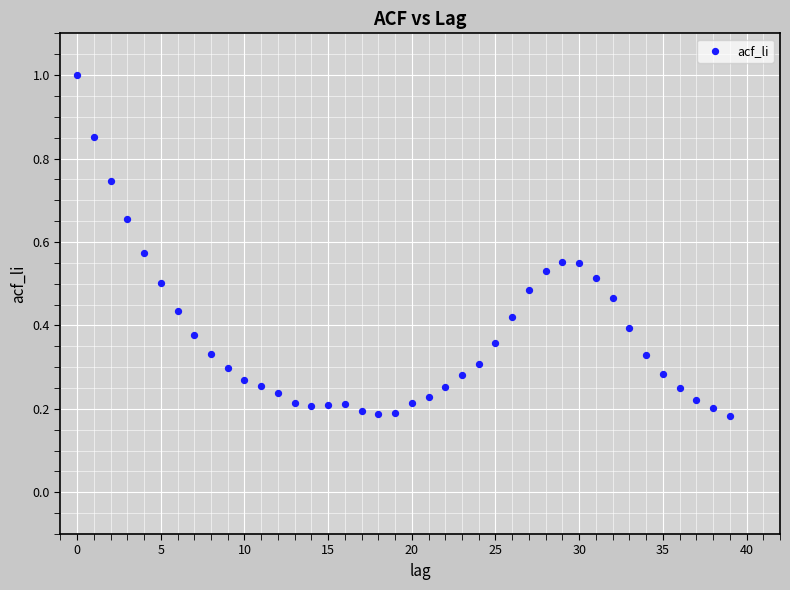

Count the number of points in this scatter plot.

40